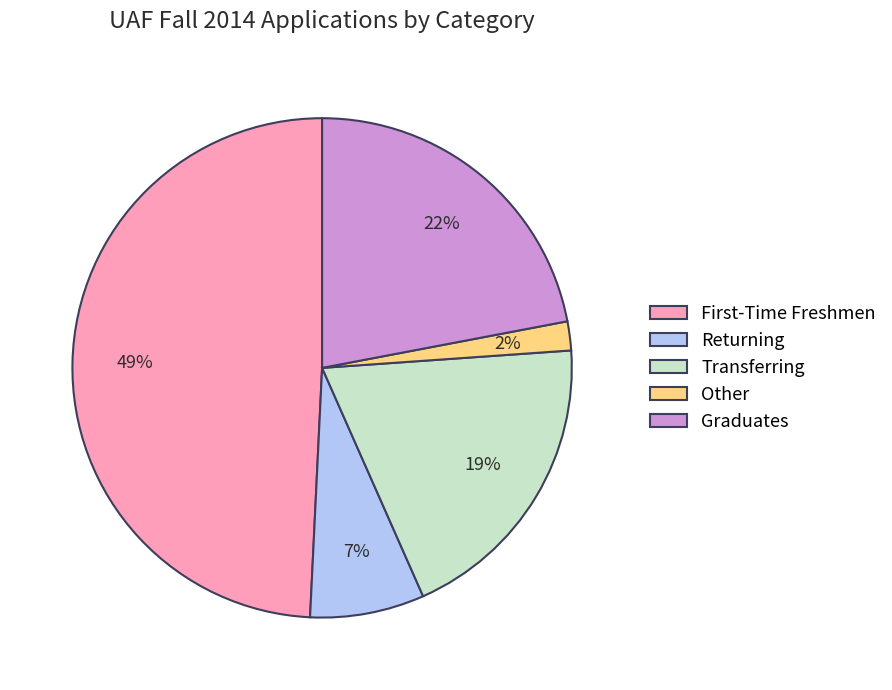

To the nearest percent, what percentage of the pie is Transferring?

19%